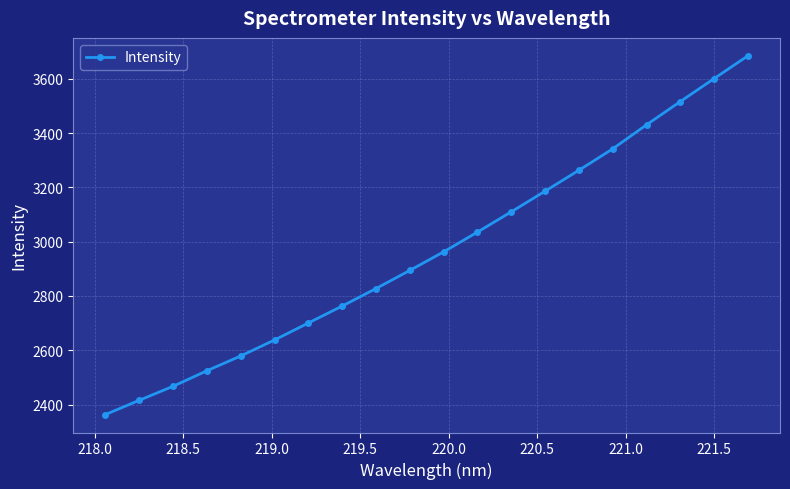

True or false: the data has more than 1 interior local peaks.

False